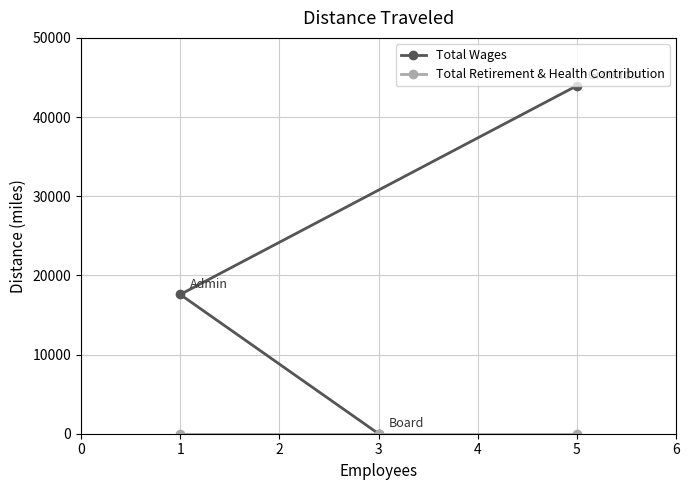

What are all the series names shown in the legend?

Total Wages, Total Retirement & Health Contribution